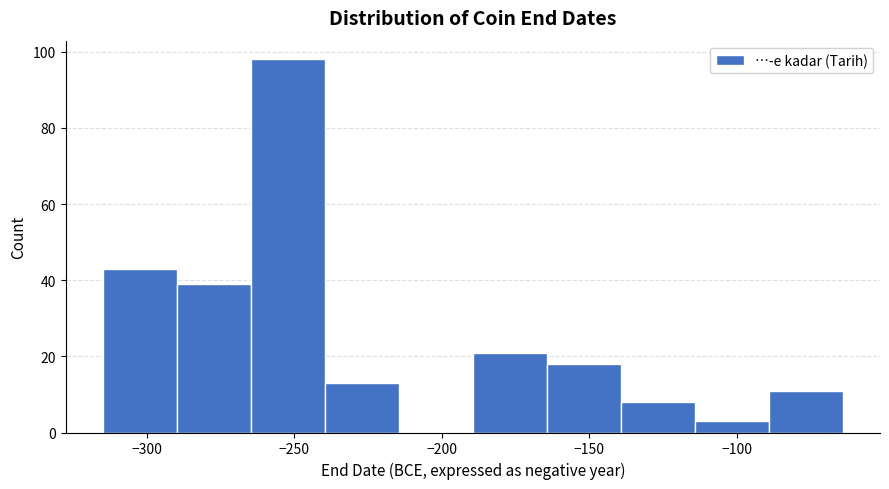

Reading left to right, transcribe this chart: for each bar, give the range it covers on the x-axis and its height. Neither the bar edges nor the heights are printed on the chart, so give them approximately, as read against the axes.

-315 to -290: 44
-290 to -265: 40
-265 to -240: 98
-240 to -215: 14
-215 to -190: 0
-190 to -165: 22
-165 to -140: 18
-140 to -115: 8
-115 to -90: 4
-90 to -65: 12